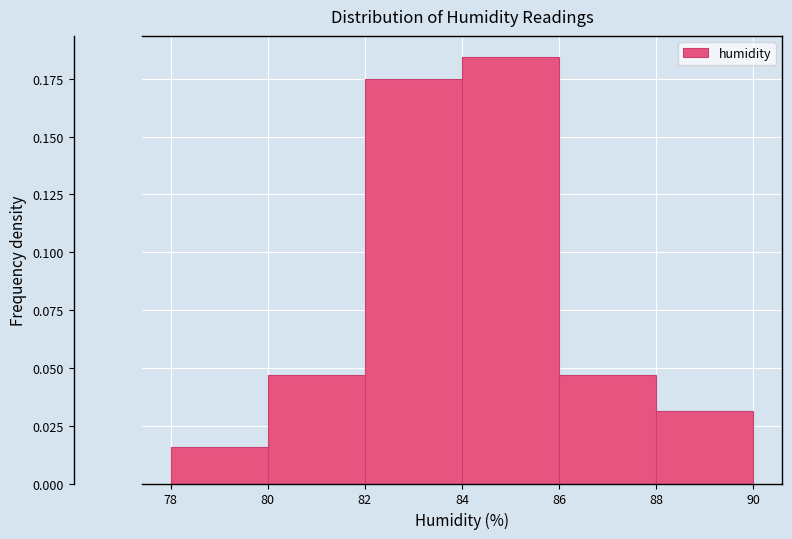

Over which range of the x-axis is the bar tallest?

84 to 86